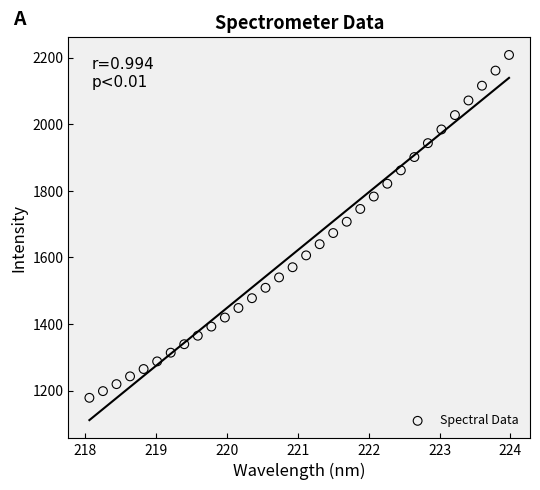

What is the range of Y values (max minus min)?

1029.3